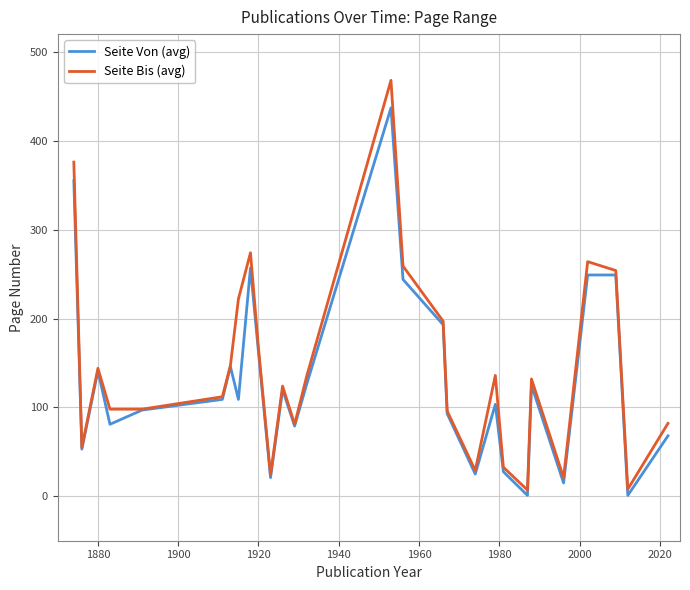

List the series in order of their peak value, lowest first.

Seite Von (avg), Seite Bis (avg)